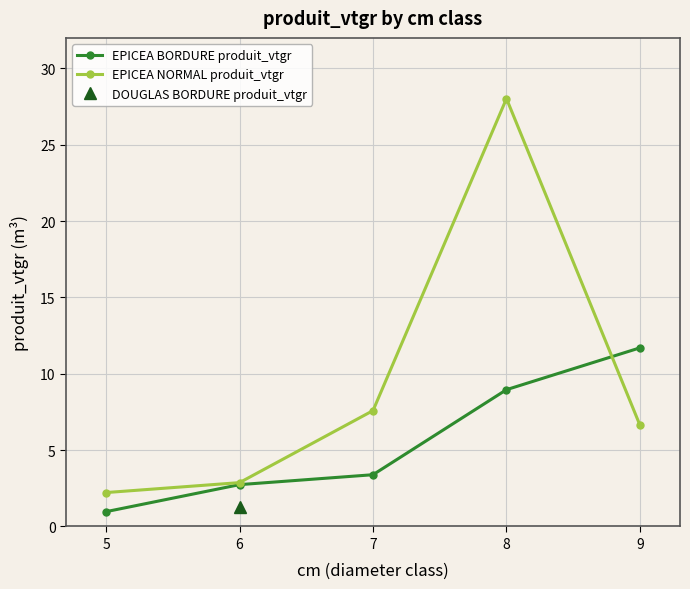

What is the value of the EPICEA BORDURE produit_vtgr point at the 5th from the left?

11.7